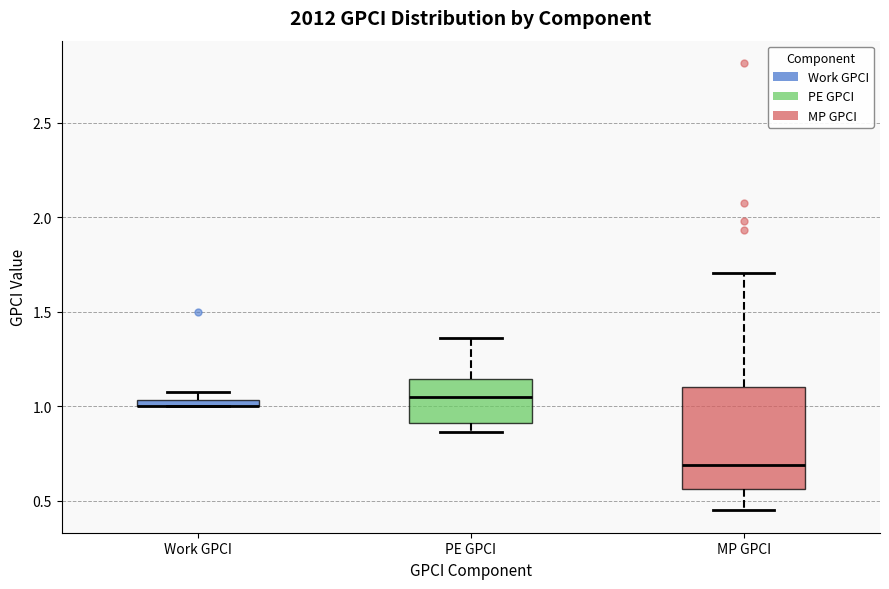

Which box is the tallest, from its lower edge to its upper edge?

MP GPCI